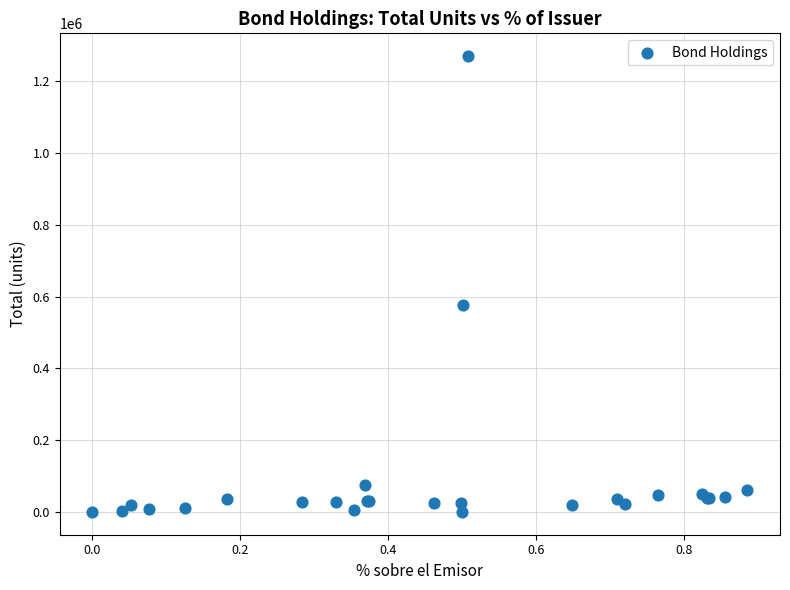

What Y value in the scatter plot is closest to 635299?

576432